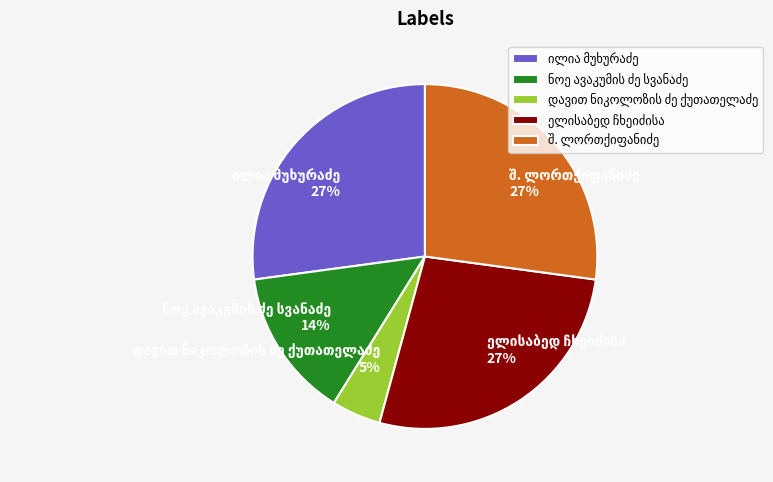

How many segments does this pie chart have?

5